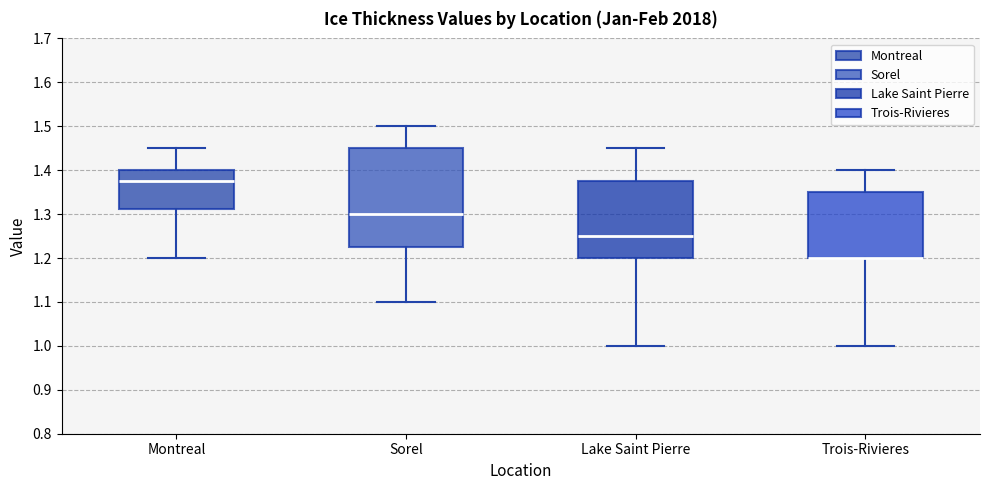

Which box is the tallest, from its lower edge to its upper edge?

Sorel